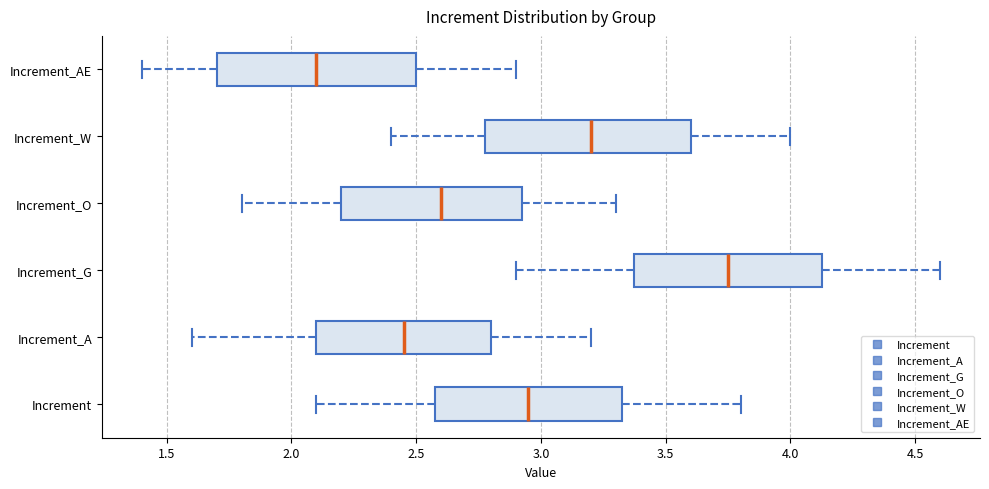

Which box's median line is the furthest to the right?

Increment_G